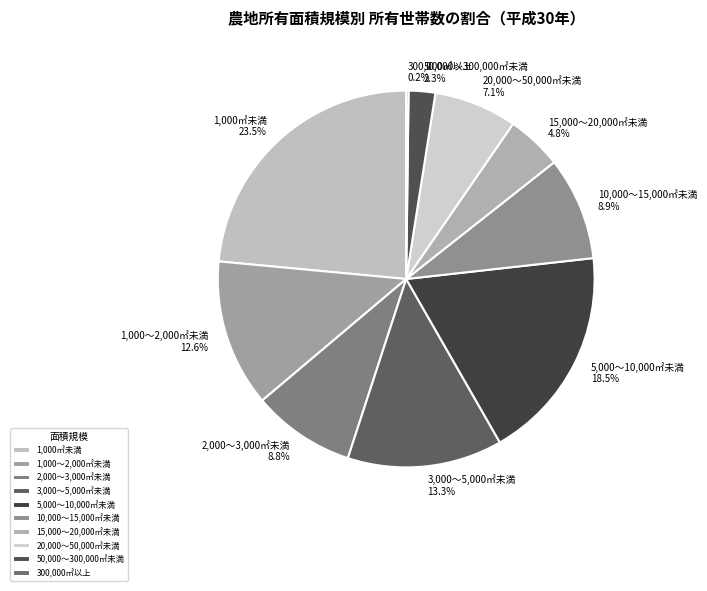

Does any single category account for the majority?

No